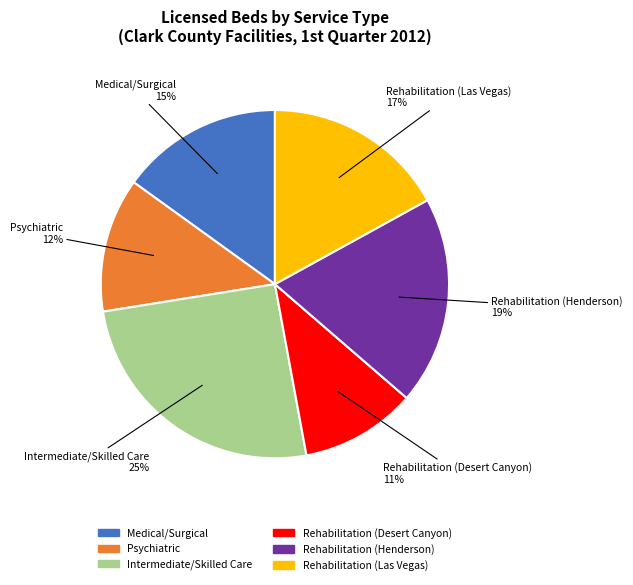

To the nearest percent, what is the difference between the Medical/Surgical and Intermediate/Skilled Care slice percentages?

10%